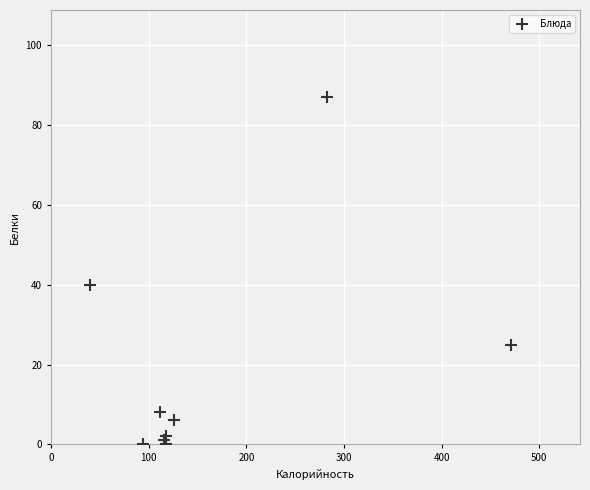

What Y value in the scatter plot is closest to 43?

40